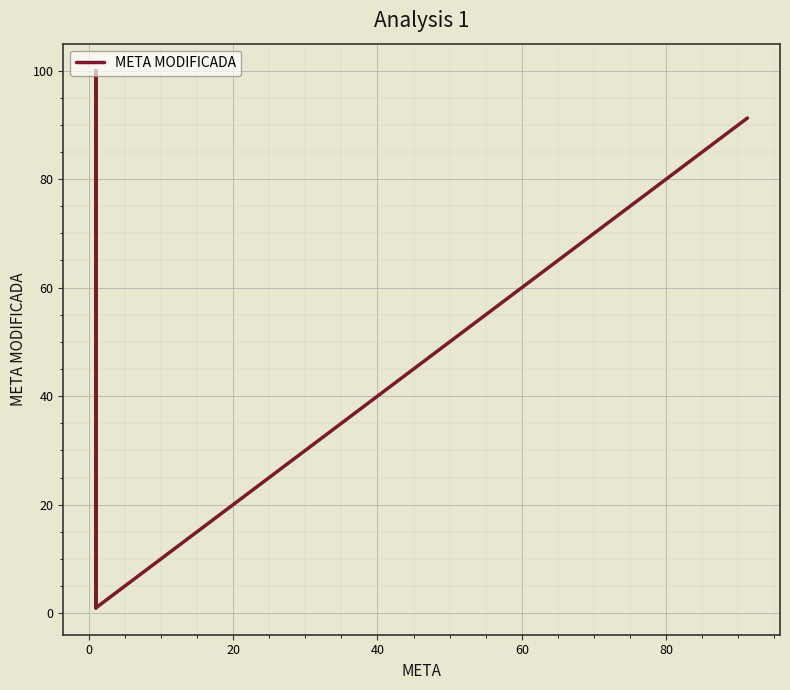

What is the maximum value shown in the chart?

100.0